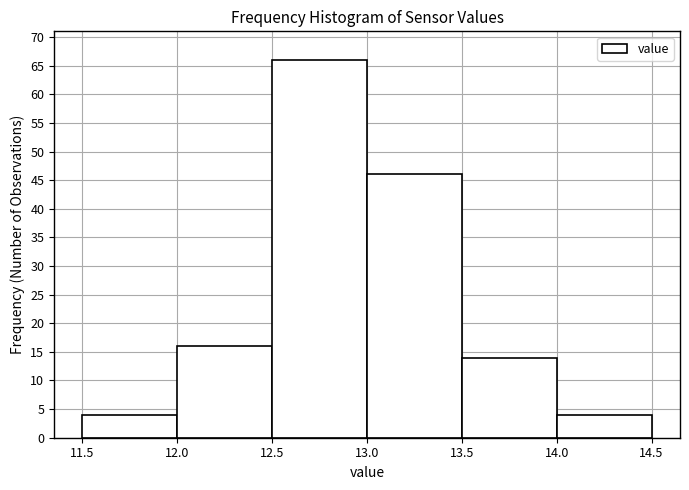

Reading left to right, list every bar in this chart as the range it spans on the x-axis followed by its height. The values are not printed on the chart, so give them approximately, as read against the axis.

11.5 to 12.0: 4
12.0 to 12.5: 16
12.5 to 13.0: 66
13.0 to 13.5: 46
13.5 to 14.0: 14
14.0 to 14.5: 4